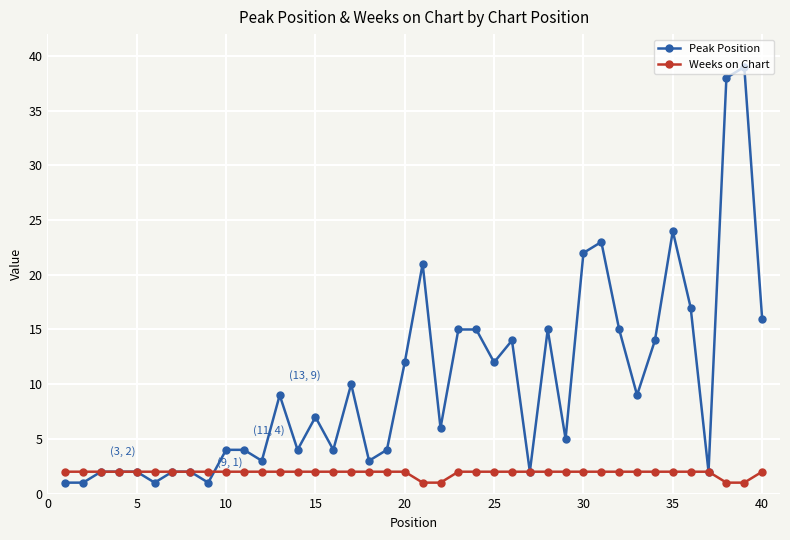

List the series in order of their overall mean, lowest first.

Weeks on Chart, Peak Position